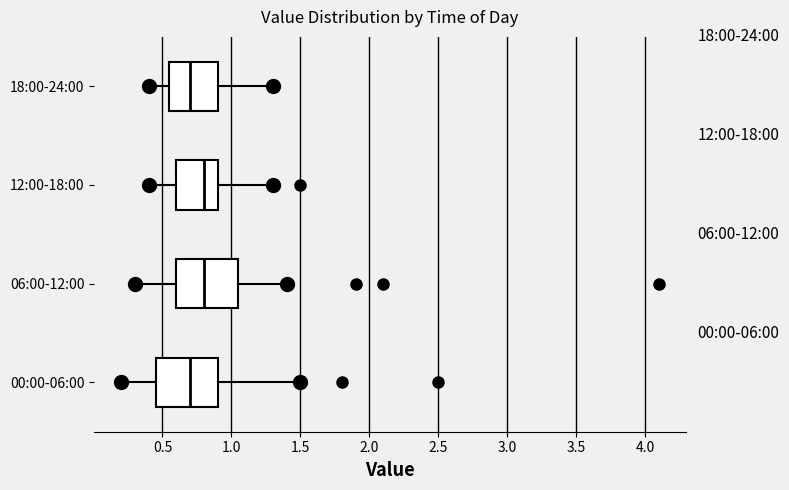

Reading bottom to top, read every box against the x-axis: the position of its median line, the range the box covers, and the ends of its whiskers. The values are not printed on the chart, so give them approximately, as read against the axis.

00:00-06:00: median 0.70, box 0.45 to 0.90, whiskers 0.20 to 1.50
06:00-12:00: median 0.80, box 0.60 to 1.05, whiskers 0.30 to 1.40
12:00-18:00: median 0.80, box 0.60 to 0.90, whiskers 0.40 to 1.30
18:00-24:00: median 0.70, box 0.55 to 0.90, whiskers 0.40 to 1.30